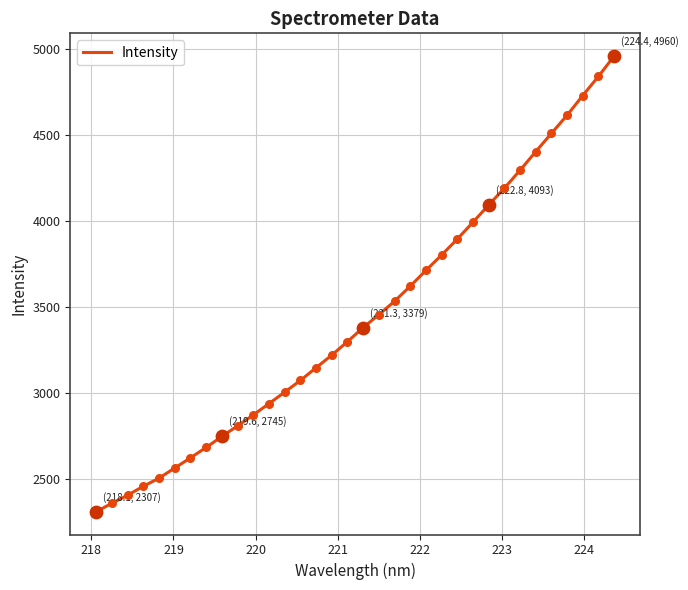

What is the minimum value shown in the chart?

2306.9